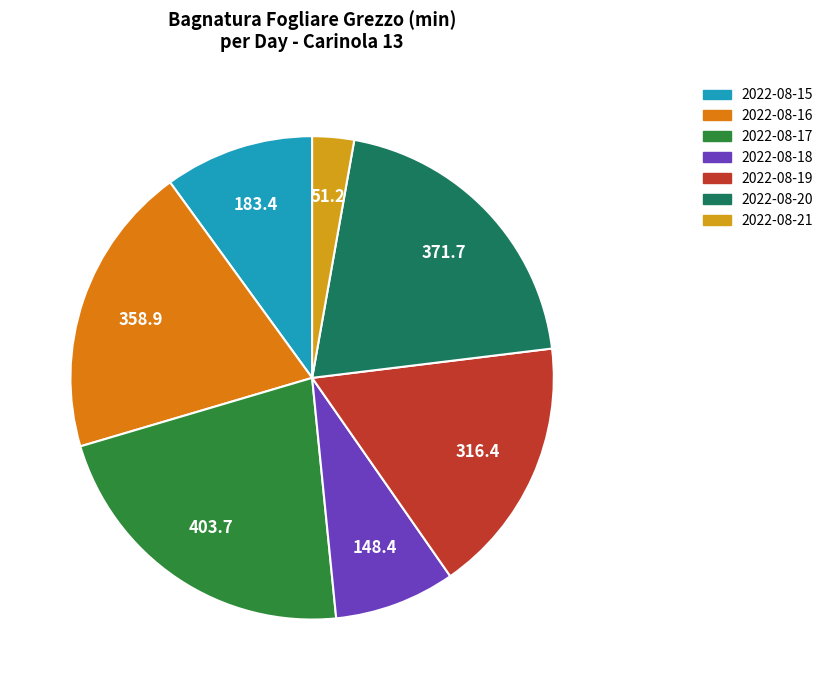

Does 2022-08-21 account for over 50% of the chart?

No